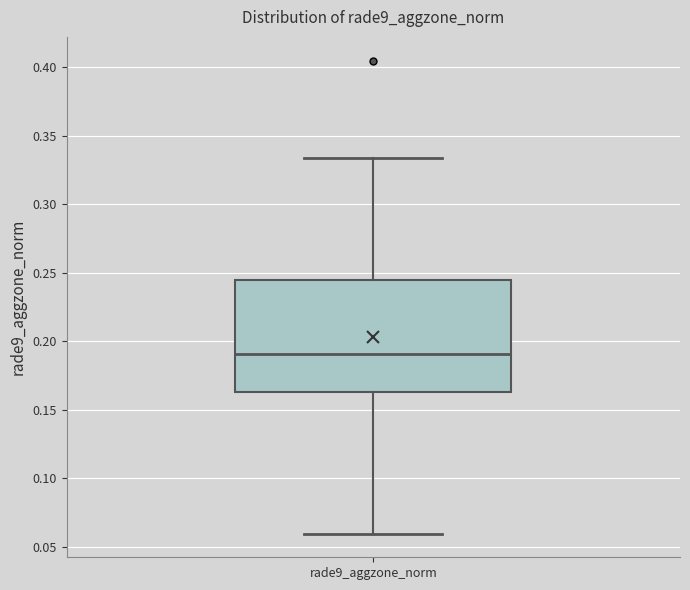

Transcribe this box plot: give where the median line is, the range the box spans, and where the two whiskers end, as read against the y-axis. The values are not printed on the chart, so give them approximately, as read against the axis.

median 0.190, box 0.165 to 0.245, whiskers 0.060 to 0.335